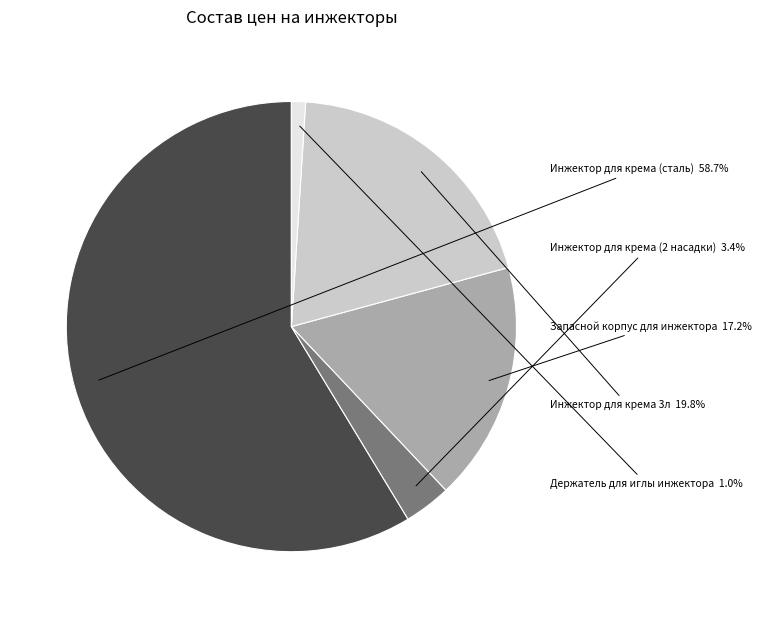

Does any single category account for the majority?

Yes